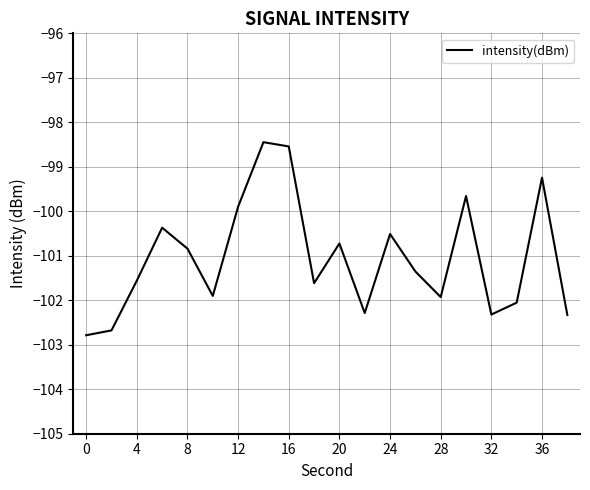

What is the maximum value shown in the chart?

-98.4